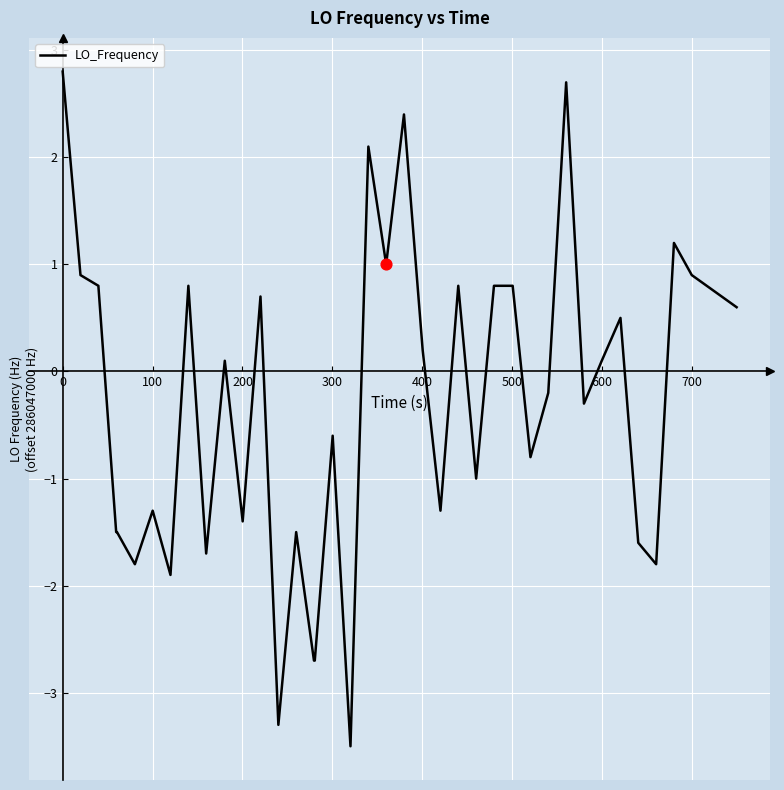

What is the maximum value shown in the chart?

2.8